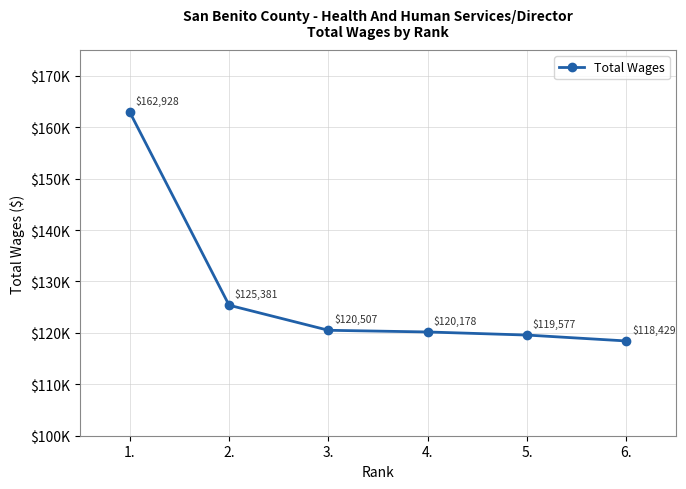

Which category has the highest value across all series?

1.